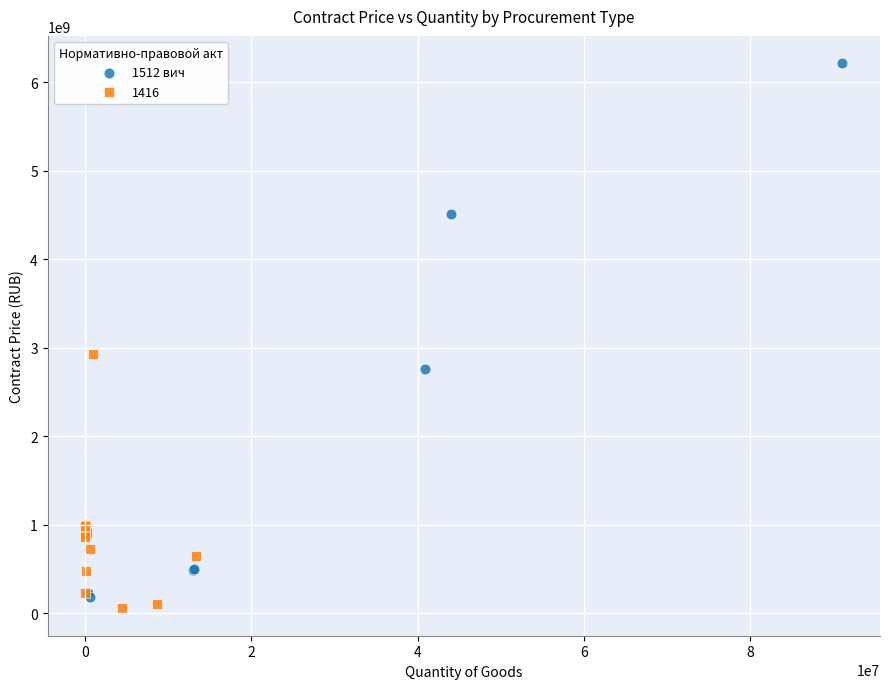

Which series contains the highest Y value?

1512 вич